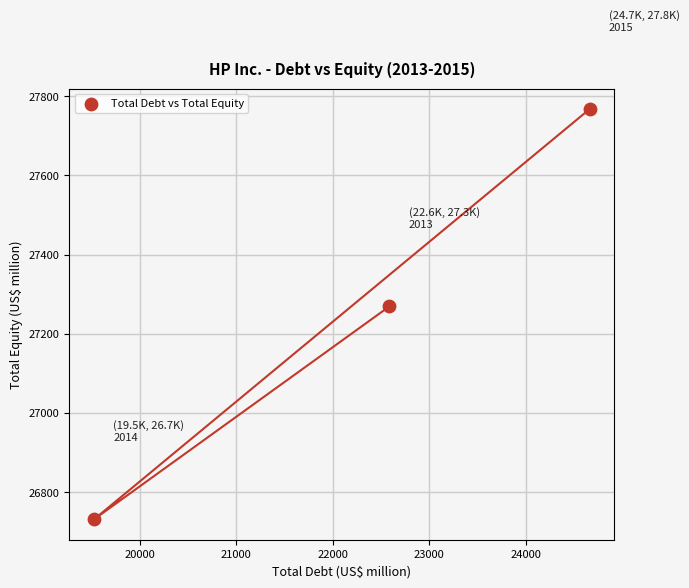

What is the range of Y values (max minus min)?

1037